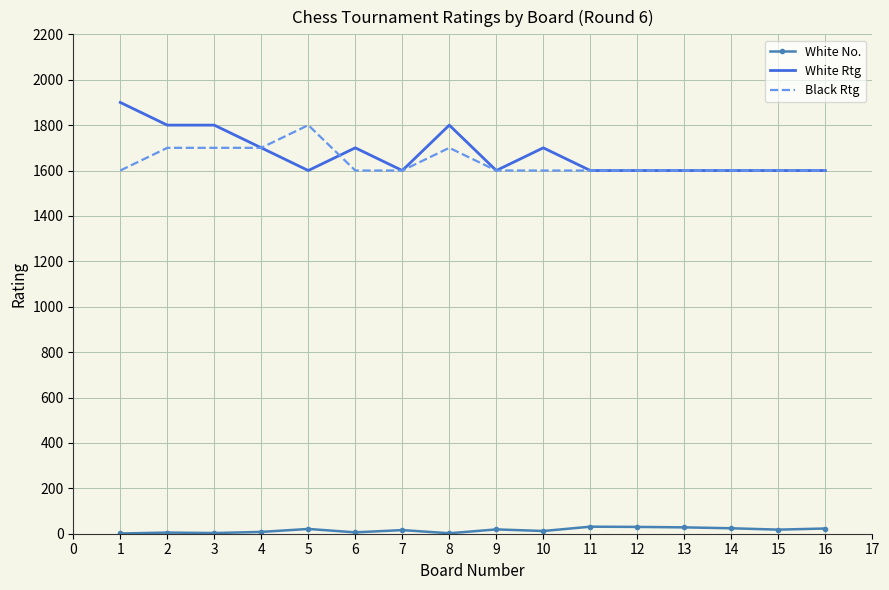

What are all the series names shown in the legend?

White No., White Rtg, Black Rtg